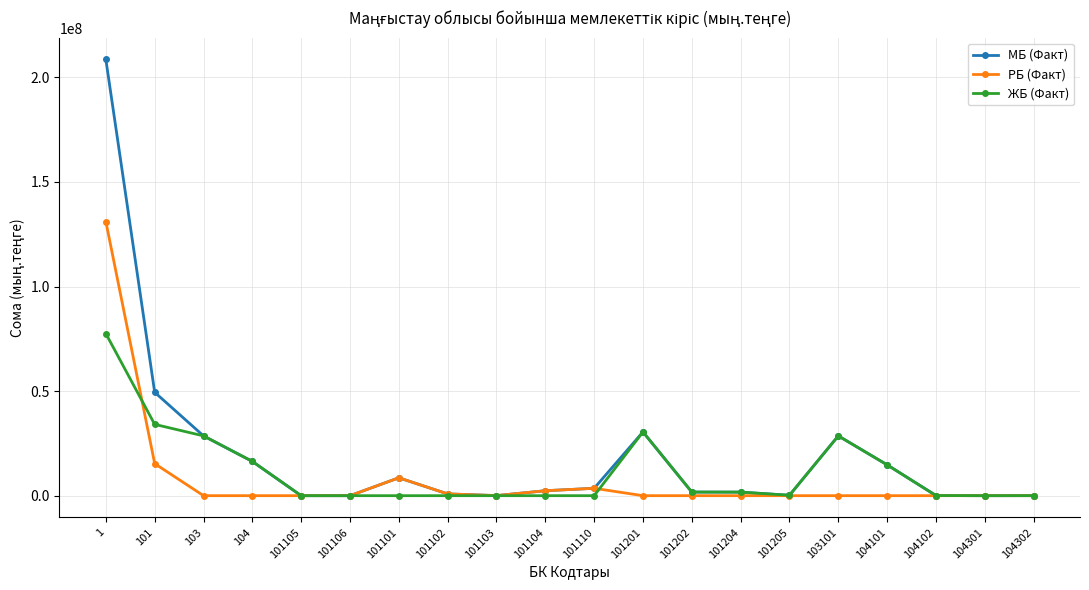

List the series in order of their overall mean, lowest first.

РБ (Факт), ЖБ (Факт), МБ (Факт)